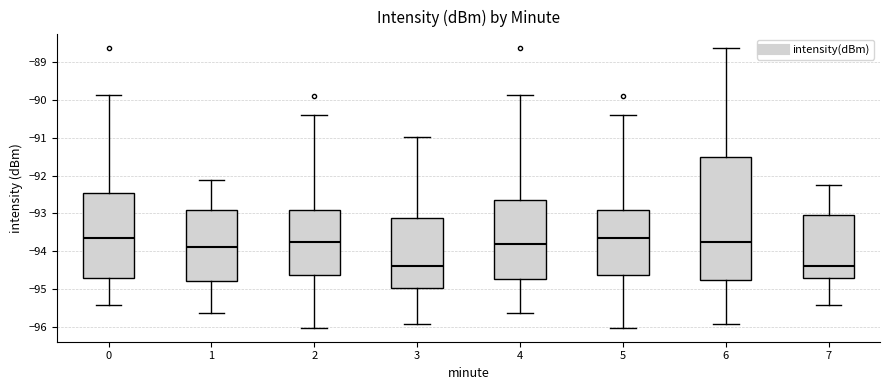

Reading left to right, transcribe this box plot: for each box, give where its median line is, the range the box spans, and where its two whiskers end, as read against the y-axis. The values are not printed on the chart, so give them approximately, as read against the axis.

0: median -93.6, box -94.7 to -92.5, whiskers -95.4 to -89.9
1: median -93.9, box -94.8 to -92.9, whiskers -95.6 to -92.1
2: median -93.8, box -94.6 to -92.9, whiskers -96.0 to -90.4
3: median -94.4, box -95.0 to -93.1, whiskers -95.9 to -91.0
4: median -93.8, box -94.7 to -92.7, whiskers -95.6 to -89.9
5: median -93.7, box -94.6 to -92.9, whiskers -96.0 to -90.4
6: median -93.8, box -94.8 to -91.5, whiskers -95.9 to -88.6
7: median -94.4, box -94.7 to -93.1, whiskers -95.4 to -92.3